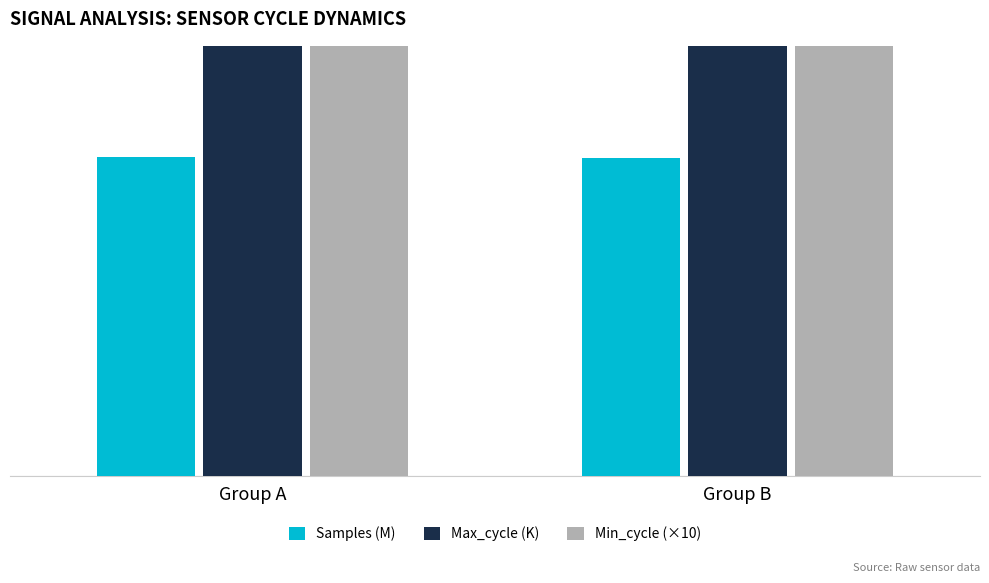

The Min_cycle (×10) series shows 5.0 at Group B. True or false?

False